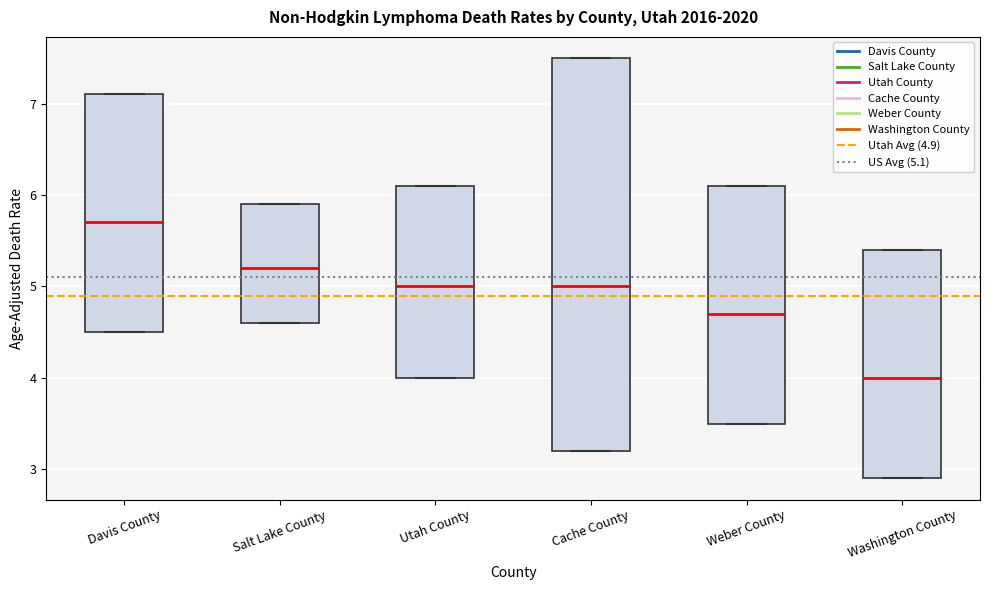

Where is the upper edge of the box for Weber County on the y-axis? The values are not printed on the chart, so give them approximately, as read against the axis.

6.1